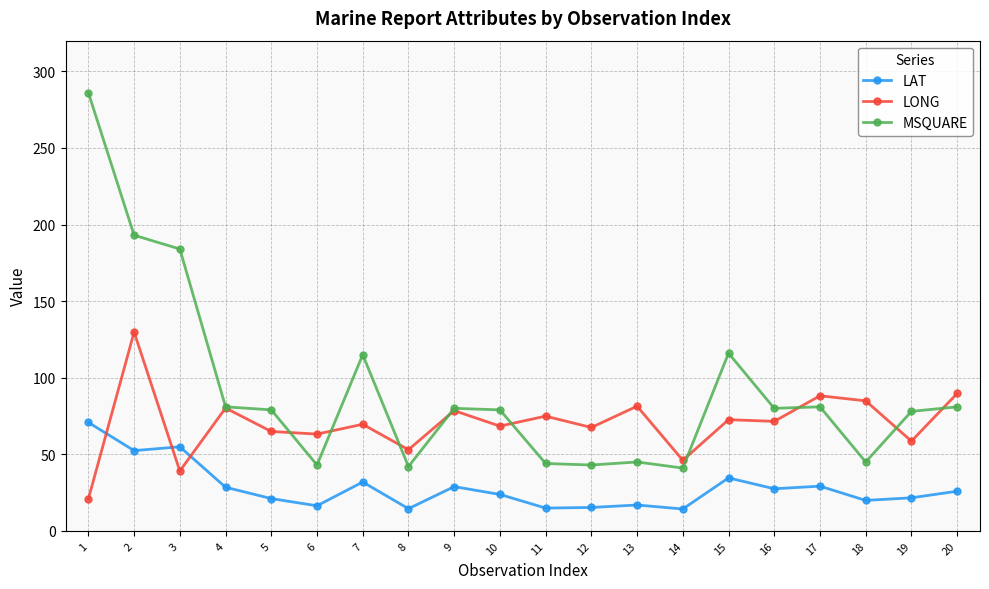

Which series has the largest total across all categories?

MSQUARE